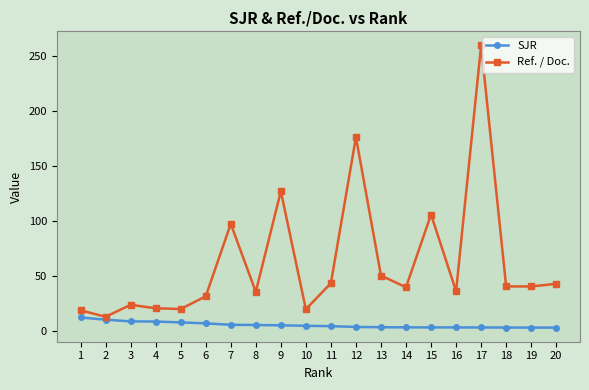

The Ref. / Doc. series shows 360.6 at 17. True or false?

False